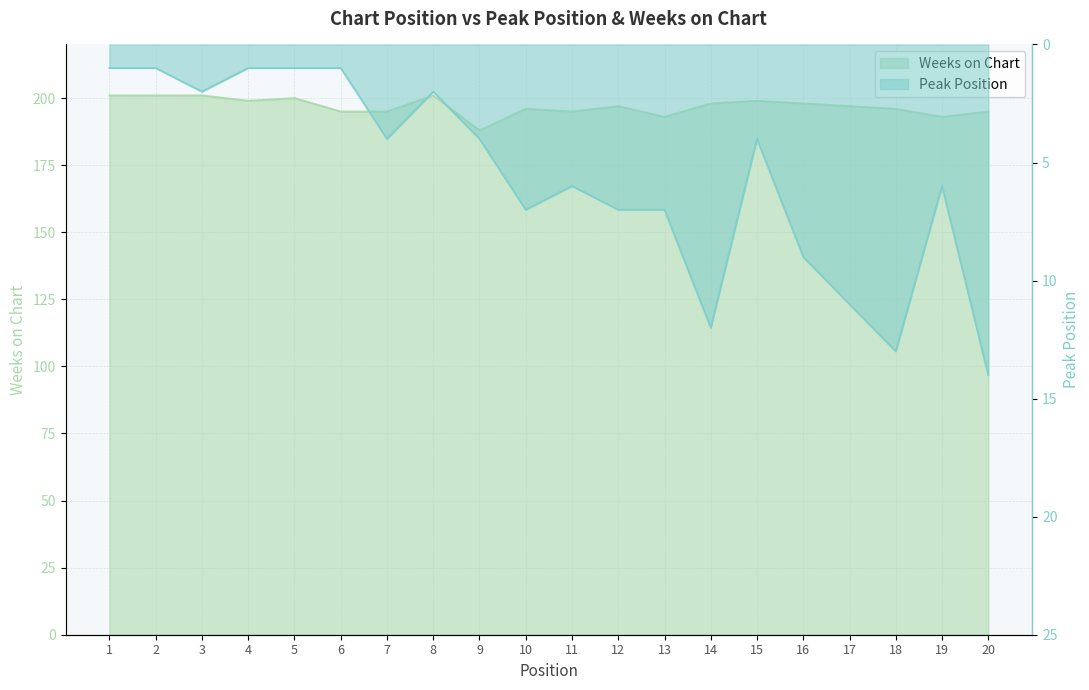

True or false: Peak Position and Weeks on Chart intersect in this chart.

False